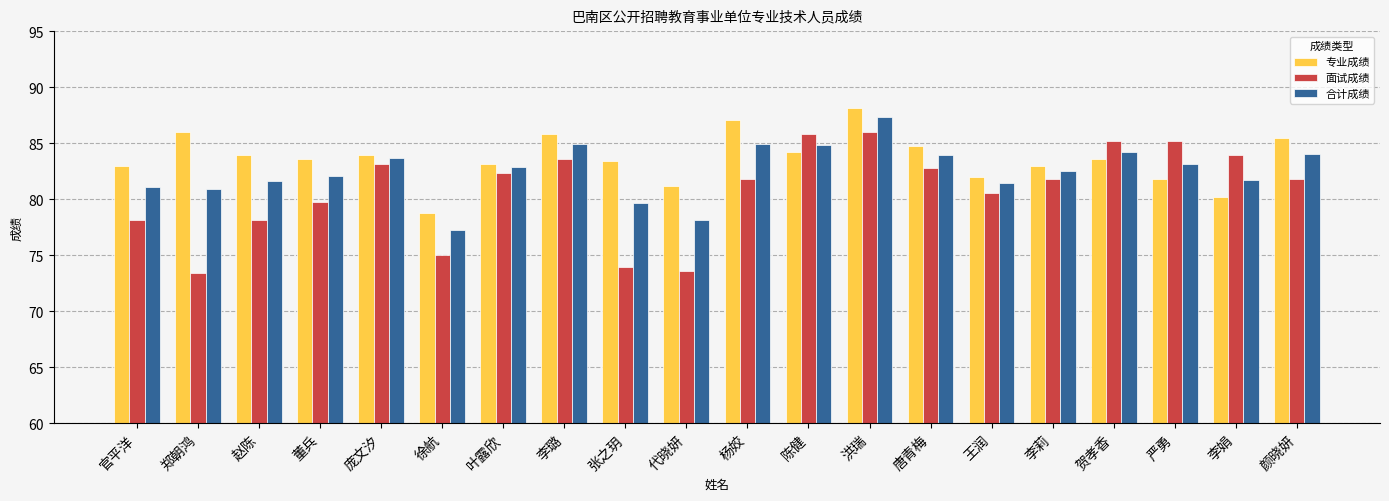

How many categories are shown in the chart?

20